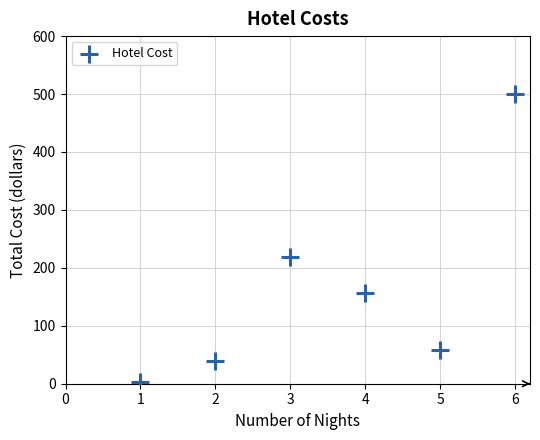

What Y value in the scatter plot is closest to 251?

218.3